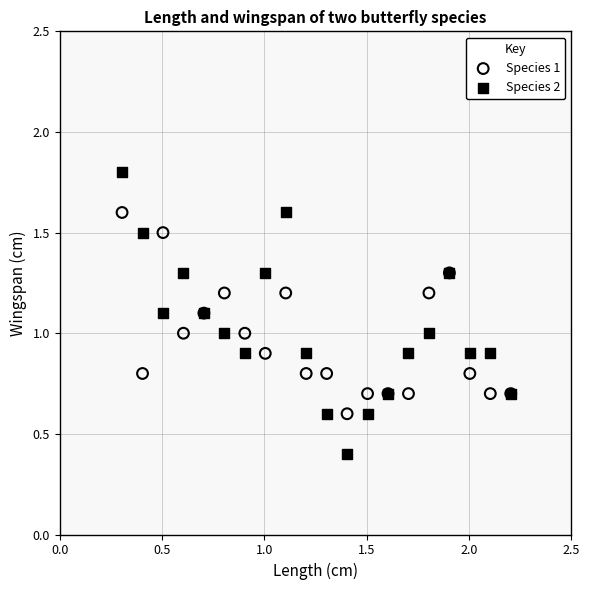

Which series contains the lowest Y value?

Species 2